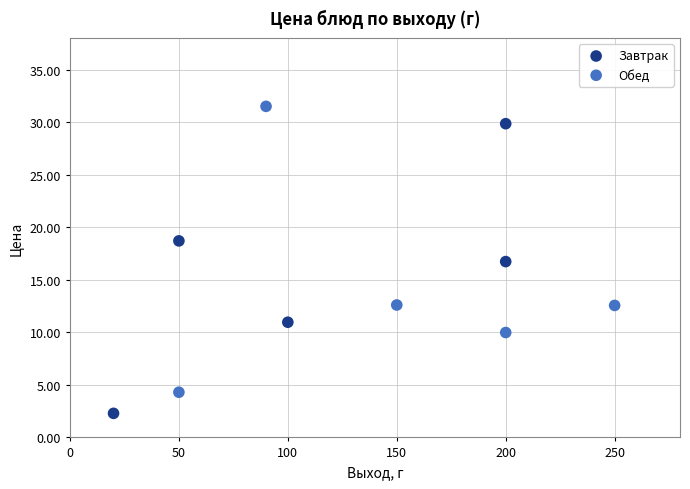

Which series reaches the maximum Y coordinate?

Обед